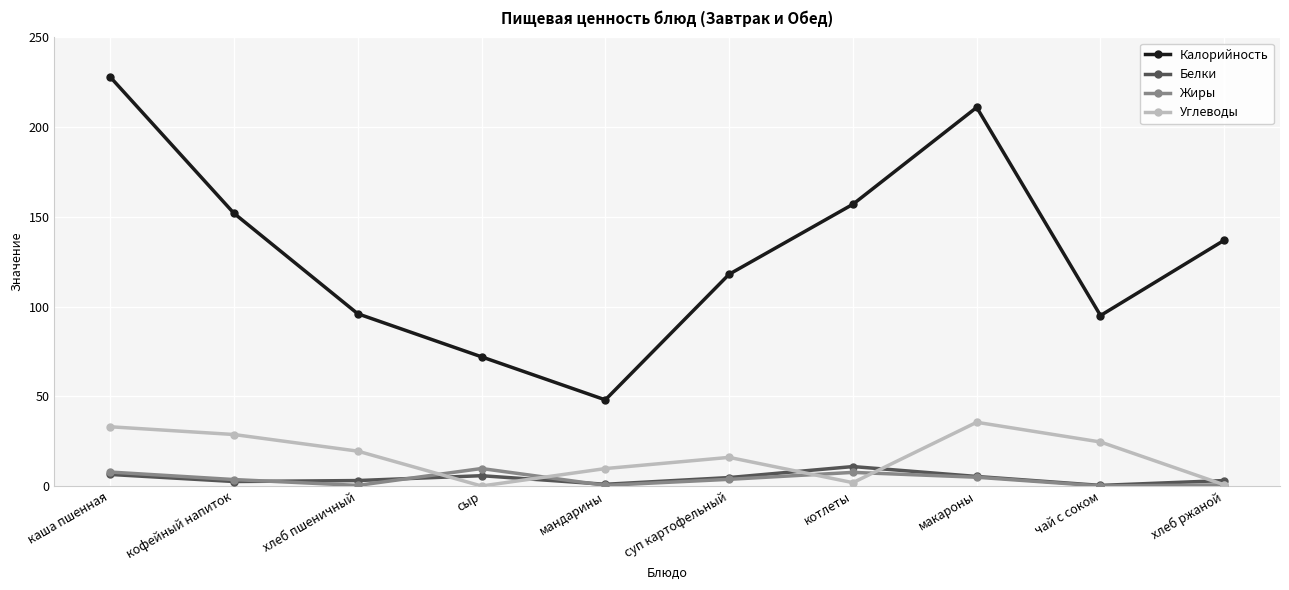

What is the label of the 6th point from the right?

мандарины